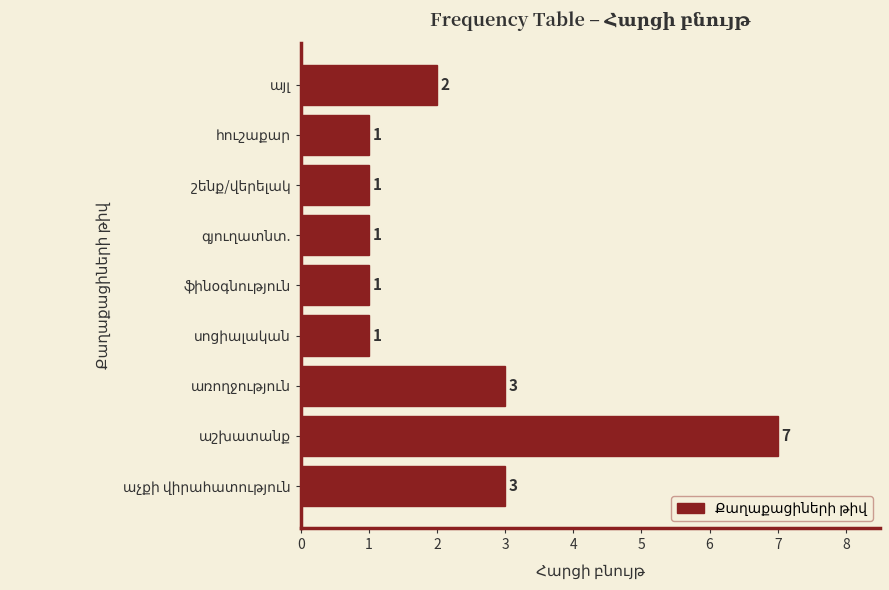

Reading top to bottom, transcribe all the data shown in this chart.

2	1	1	1	1	1	3	7	3